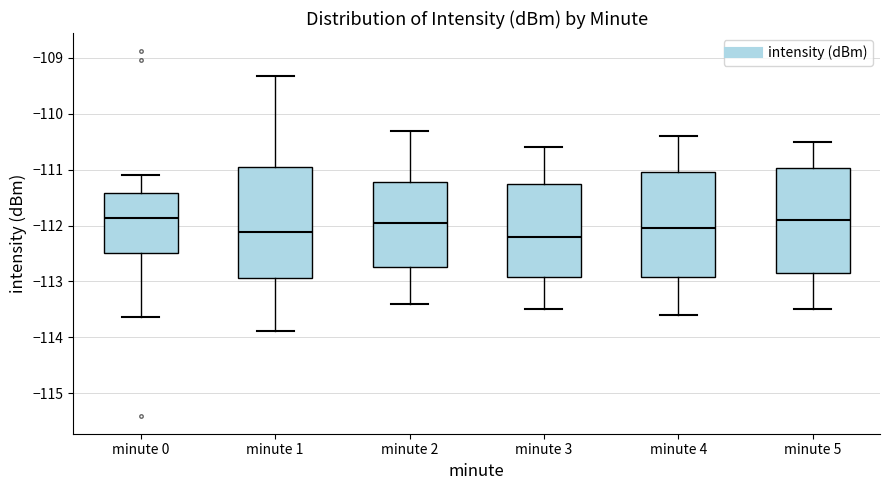

Reading left to right, read every box against the y-axis: the position of its median line, the range the box covers, and the ends of its whiskers. The values are not printed on the chart, so give them approximately, as read against the axis.

minute 0: median -111.9, box -112.5 to -111.4, whiskers -113.6 to -111.1
minute 1: median -112.1, box -112.9 to -111.0, whiskers -113.9 to -109.3
minute 2: median -111.9, box -112.7 to -111.2, whiskers -113.4 to -110.3
minute 3: median -112.2, box -112.9 to -111.2, whiskers -113.5 to -110.6
minute 4: median -112.0, box -112.9 to -111.0, whiskers -113.6 to -110.4
minute 5: median -111.9, box -112.8 to -111.0, whiskers -113.5 to -110.5